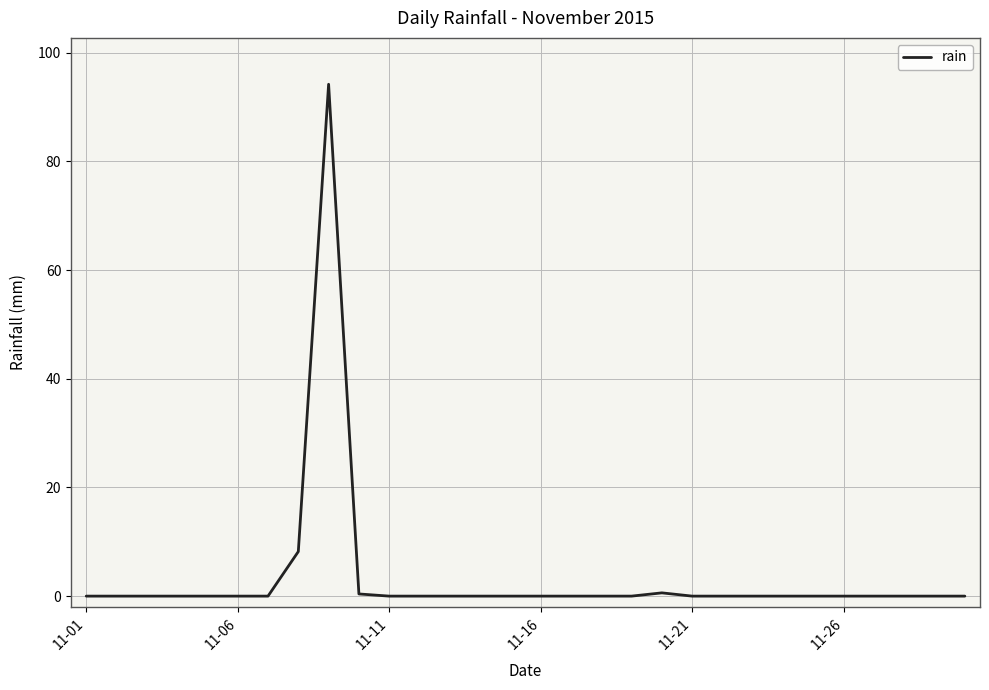

What is the greatest value displayed?

94.2